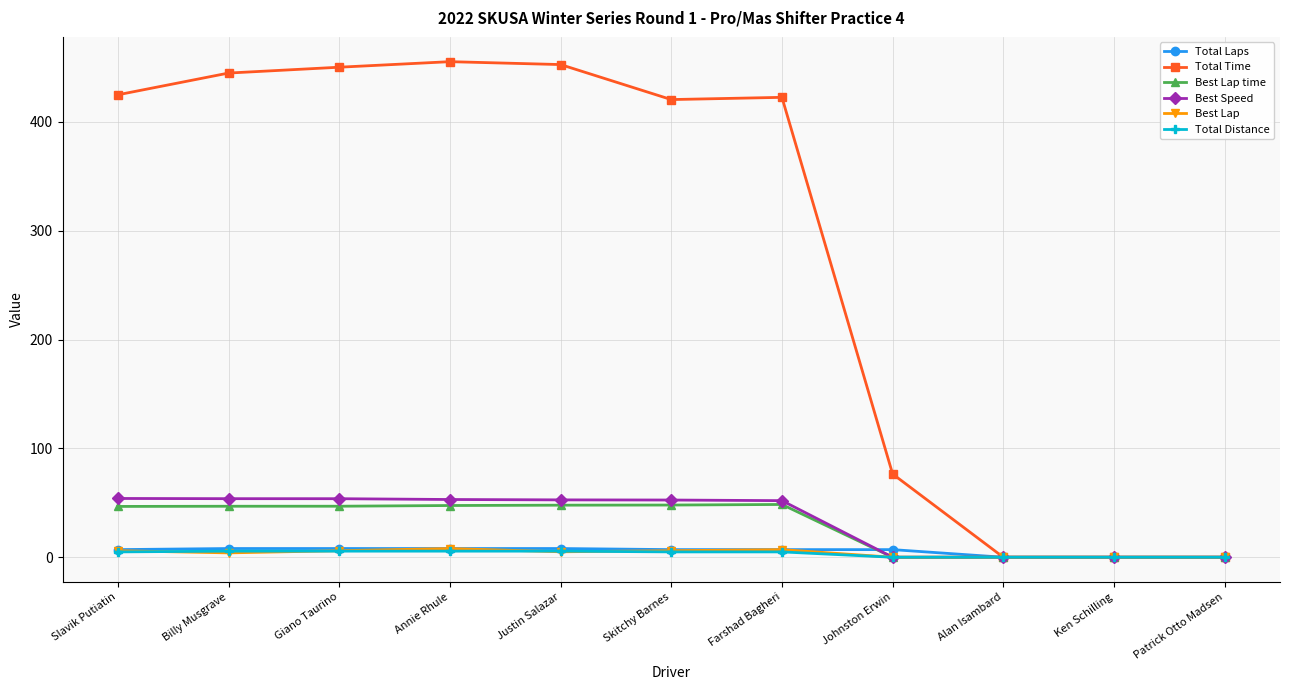

What is the greatest value displayed?

455.2